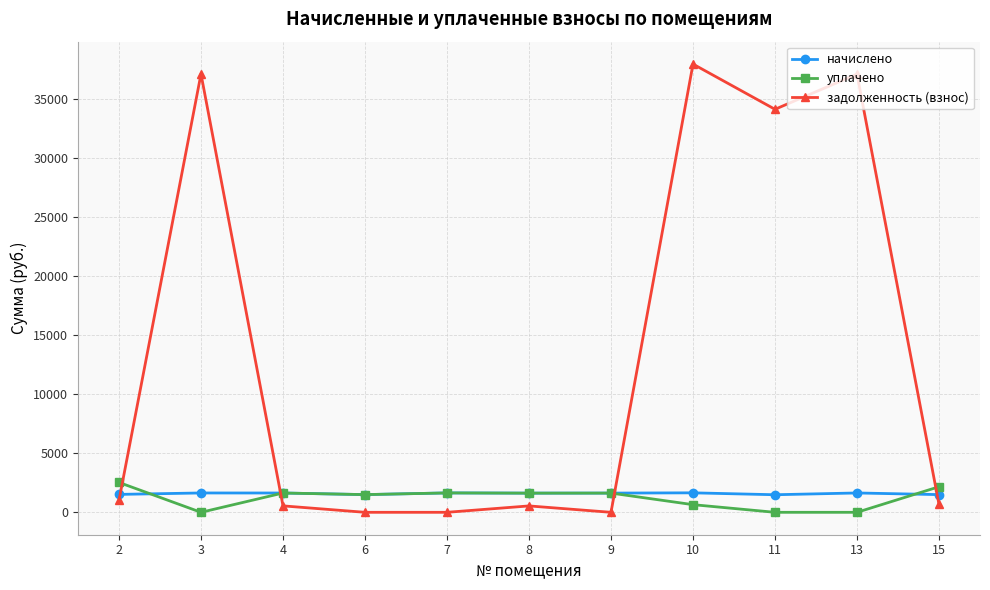

What is the difference between the highest and lowest values at 8?

1082.7